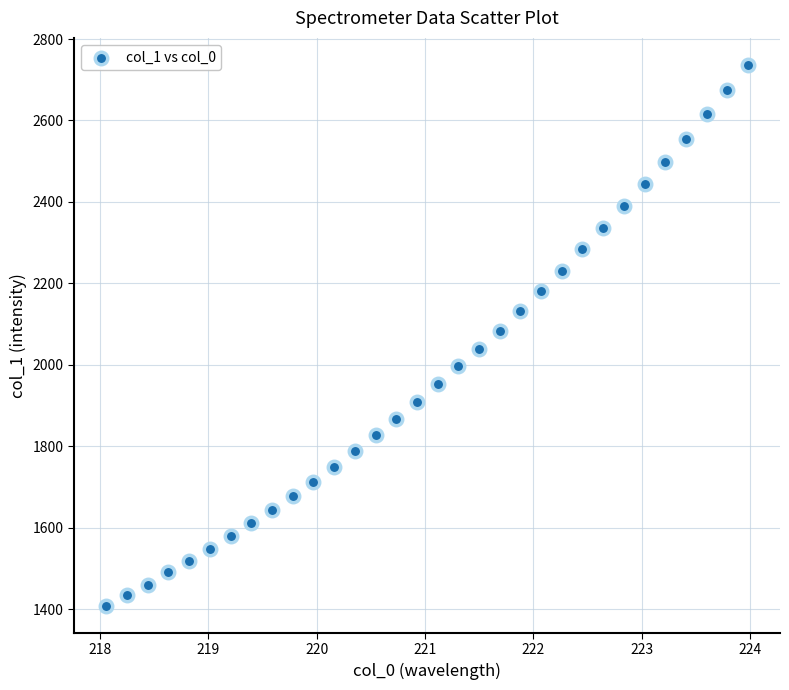

What is the range of Y values (max minus min)?

1327.9